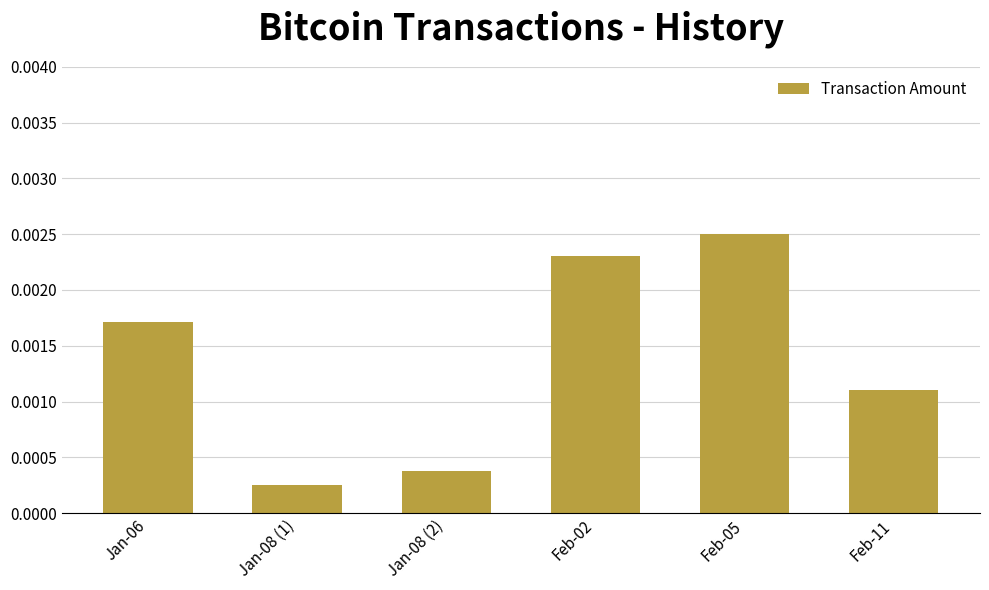

Rank the categories by value from lowest to highest.

Jan-08 (1), Jan-08 (2), Feb-11, Jan-06, Feb-02, Feb-05